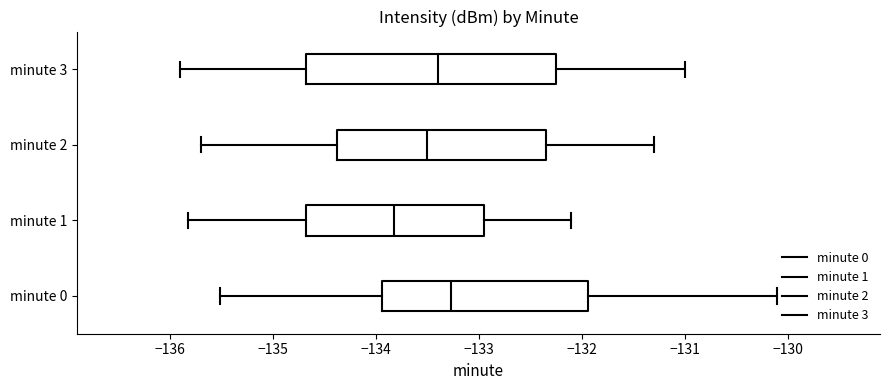

Which box's median line is the furthest to the right?

minute 0